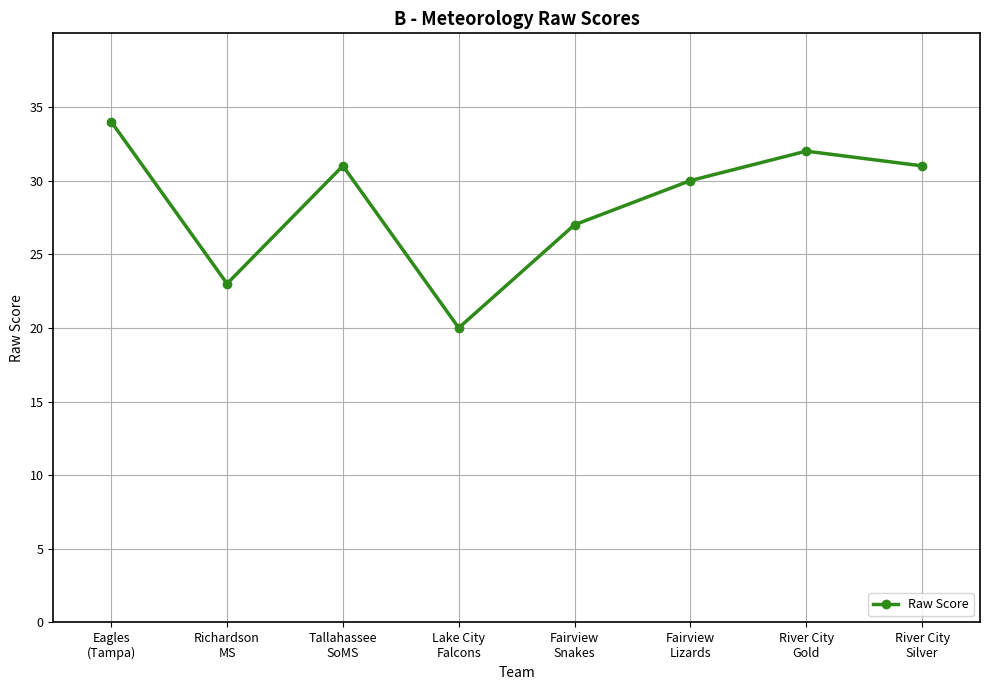

Is this an area chart (filled region under the line)?

No